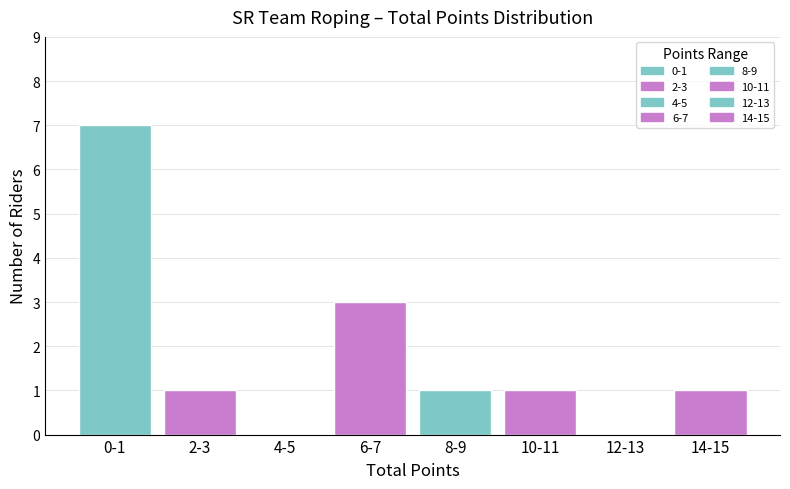

Reading left to right, extract all data points from this chart.

0-1=7	2-3=1	4-5=0	6-7=3	8-9=1	10-11=1	12-13=0	14-15=1